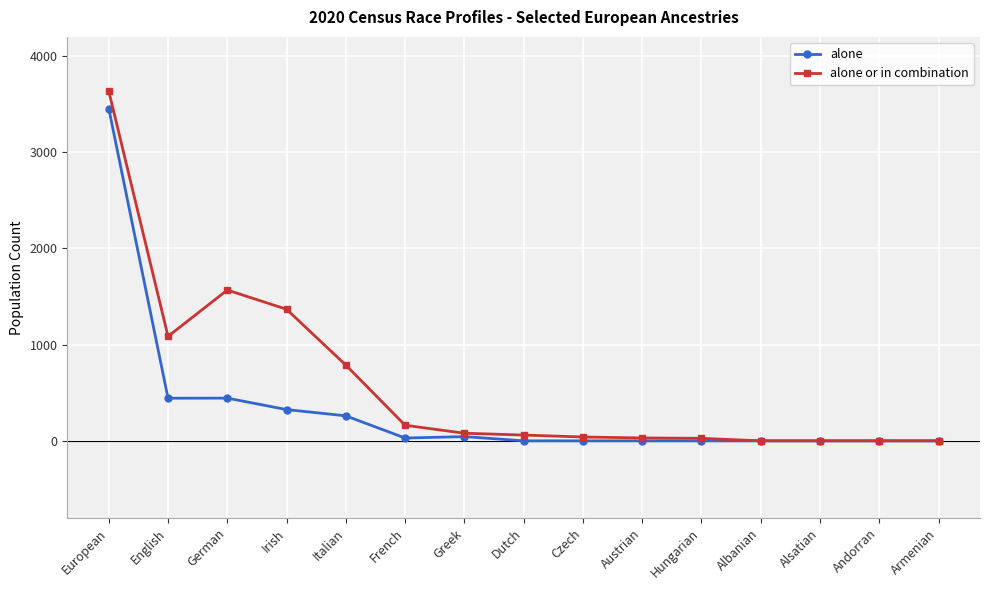

At Irish, list the series in order from smallest to largest.

alone, alone or in combination